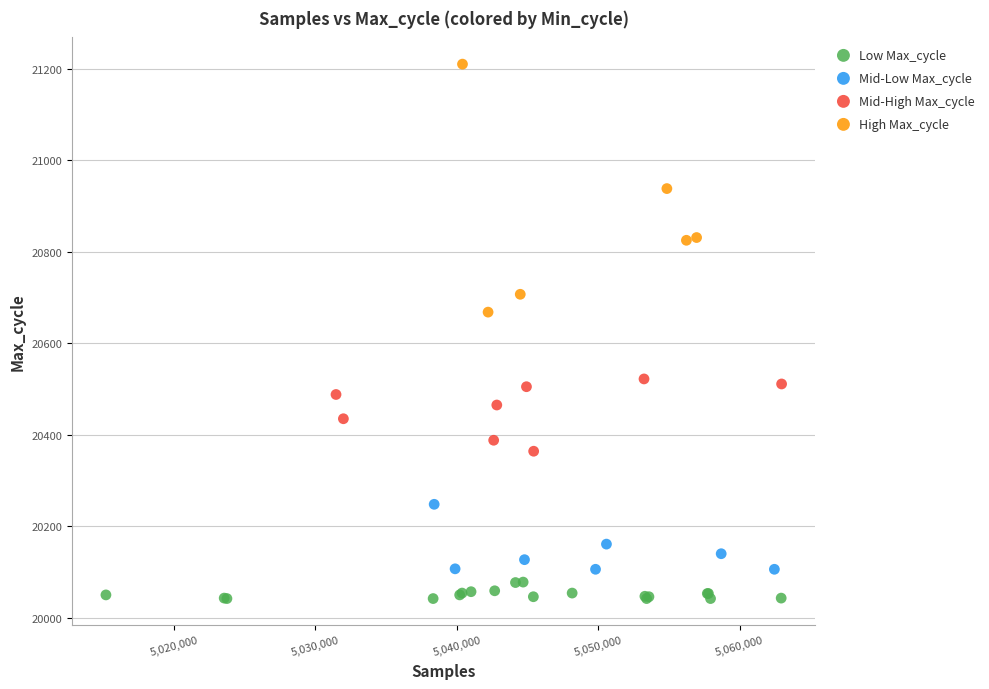

Which series reaches the minimum Y coordinate?

Low Max_cycle